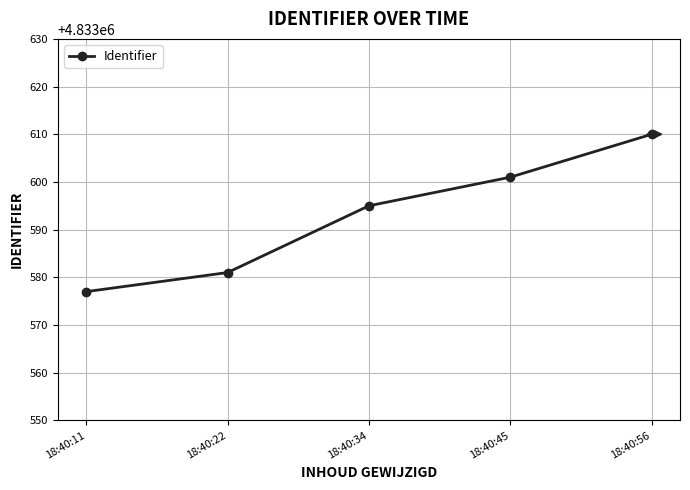

List the labels in order of value, smallest first.

18:40:11, 18:40:22, 18:40:34, 18:40:45, 18:40:56